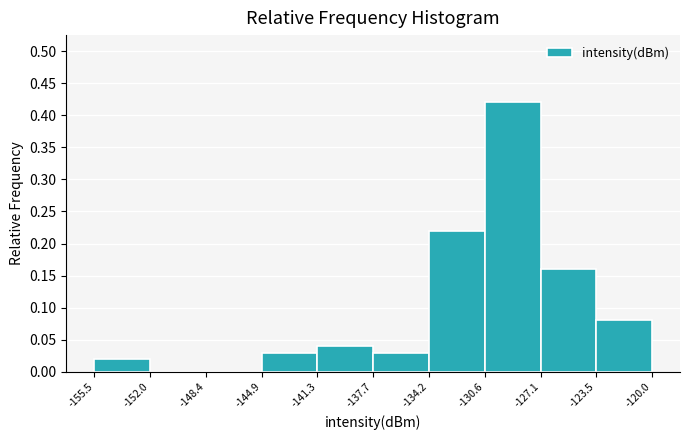

Reading left to right, transcribe this chart: for each bar, give the range it covers on the x-axis and its height. The values are not printed on the chart, so give them approximately, as read against the axis.

-155.5 to -152.0: 0.02
-152.0 to -148.4: 0
-148.4 to -144.9: 0
-144.9 to -141.3: 0.03
-141.3 to -137.7: 0.04
-137.7 to -134.2: 0.03
-134.2 to -130.6: 0.22
-130.6 to -127.1: 0.42
-127.1 to -123.5: 0.16
-123.5 to -120.0: 0.08